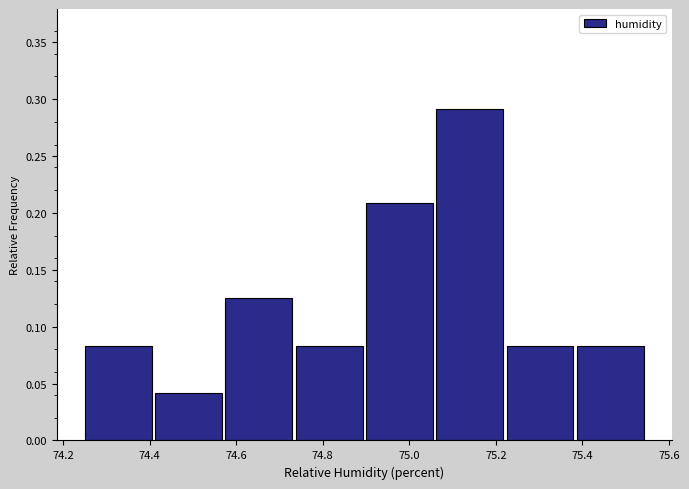

How tall is the bar that spans 74.74 to 74.90 on the x-axis? Neither the bar edges nor the heights are printed on the chart, so give them approximately, as read against the axes.

0.085